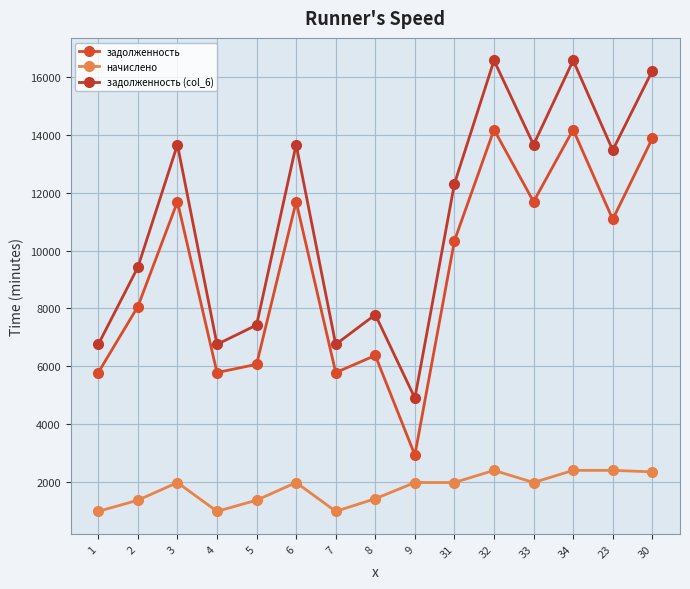

List the series in order of their peak value, lowest first.

начислено, задолженность, задолженность (col_6)